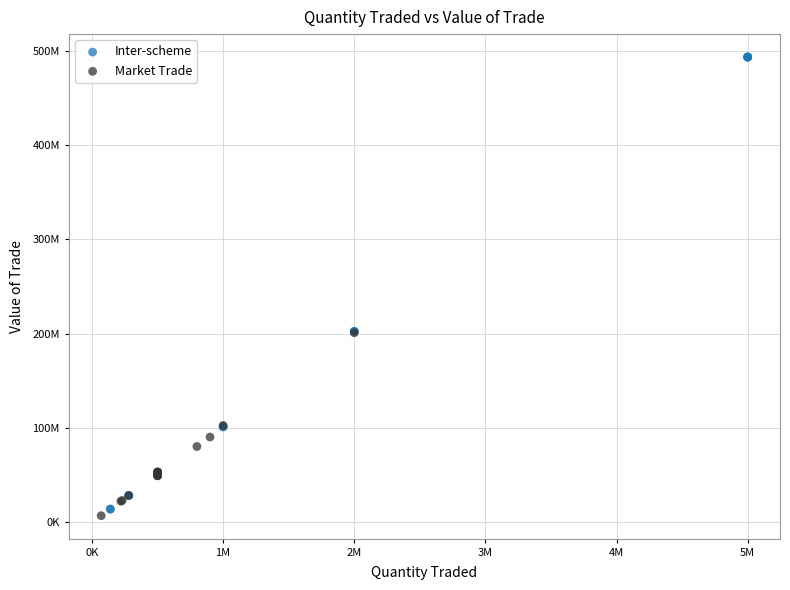

Which series has the widest spread of Y values?

Inter-scheme